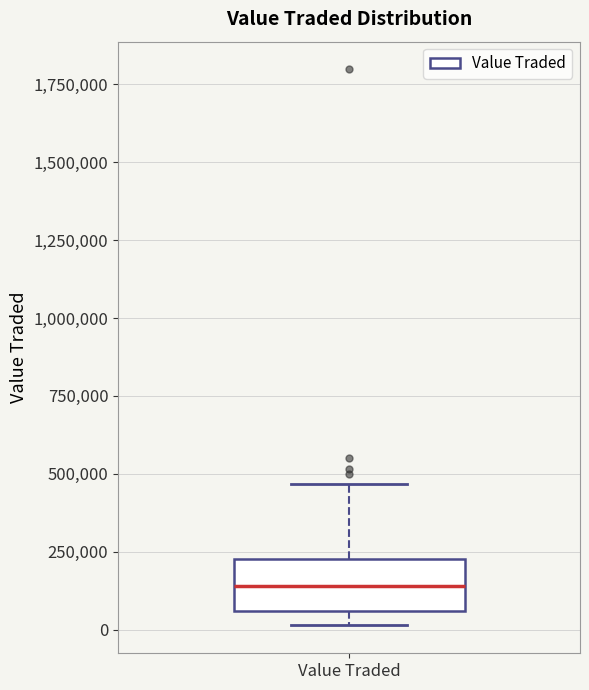

Transcribe this box plot: give where the median line is, the range the box spans, and where the two whiskers end, as read against the y-axis. The values are not printed on the chart, so give them approximately, as read against the axis.

median 150000, box 50000 to 250000, whiskers 0 to 450000